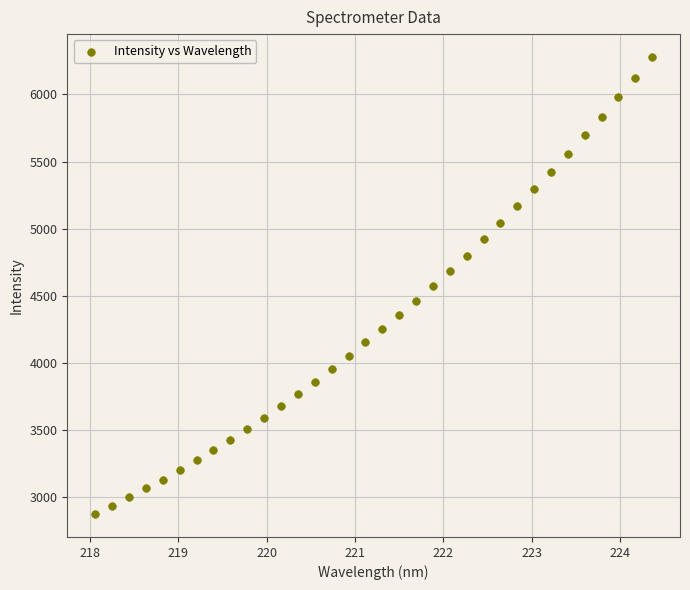

What is the range of Y values (max minus min)?

3404.2